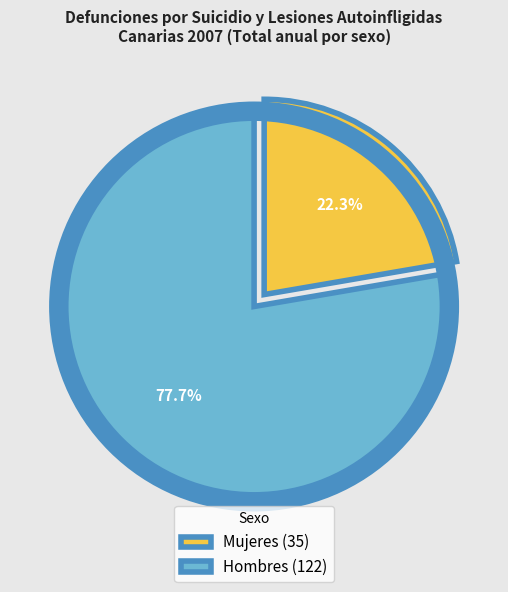

Which category has the biggest portion of the pie?

Hombres